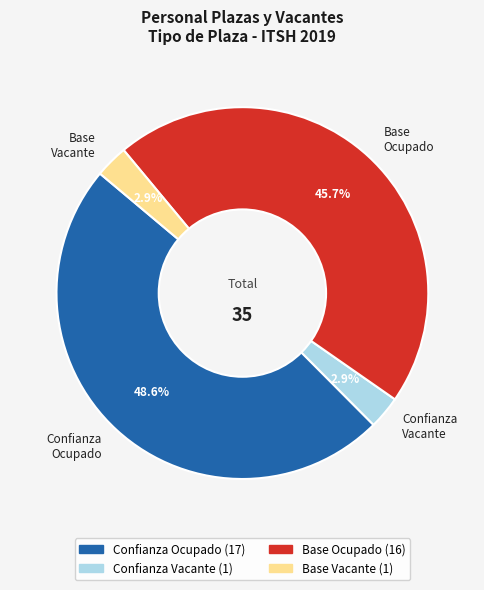

Between Confianza Vacante and Confianza Ocupado, which is larger?

Confianza Ocupado